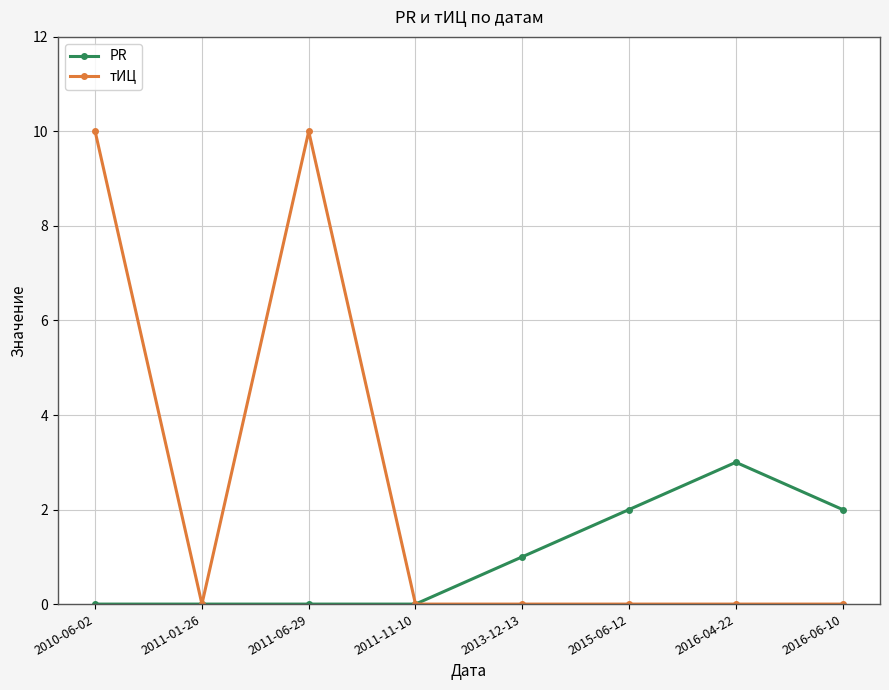

Reading right to left, what are all the values shown in this chart?

PR: 2016-06-10=2	2016-04-22=3	2015-06-12=2	2013-12-13=1	2011-11-10=0	2011-06-29=0	2011-01-26=0	2010-06-02=0
тИЦ: 2016-06-10=0	2016-04-22=0	2015-06-12=0	2013-12-13=0	2011-11-10=0	2011-06-29=10	2011-01-26=0	2010-06-02=10